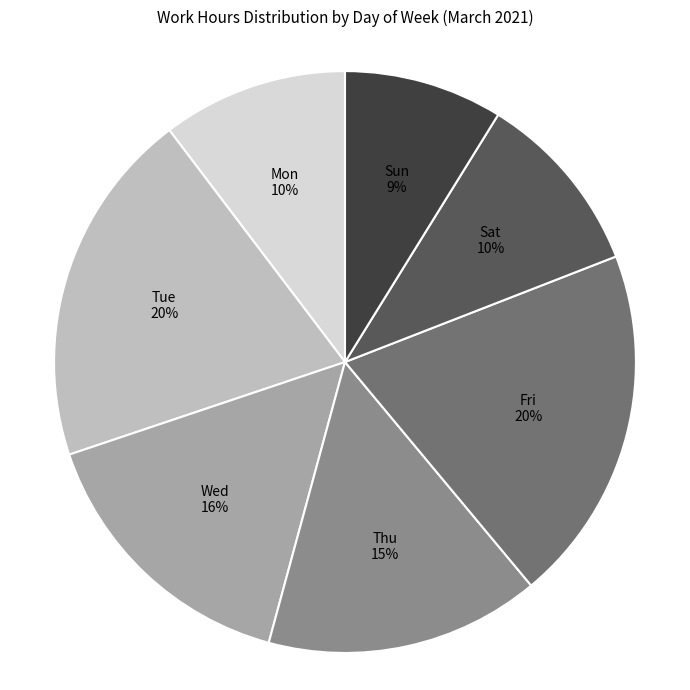

How many segments does this pie chart have?

7